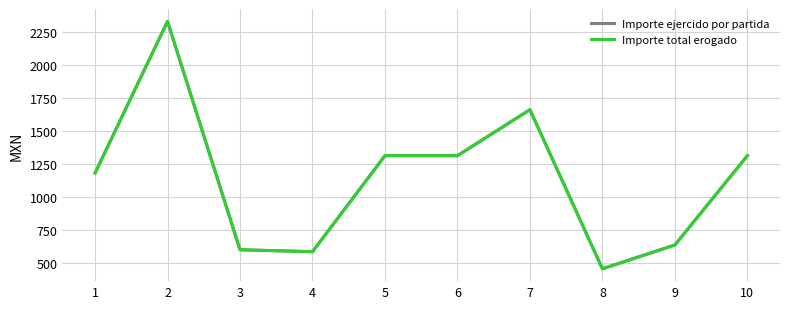

Does the chart have visible grid lines?

Yes